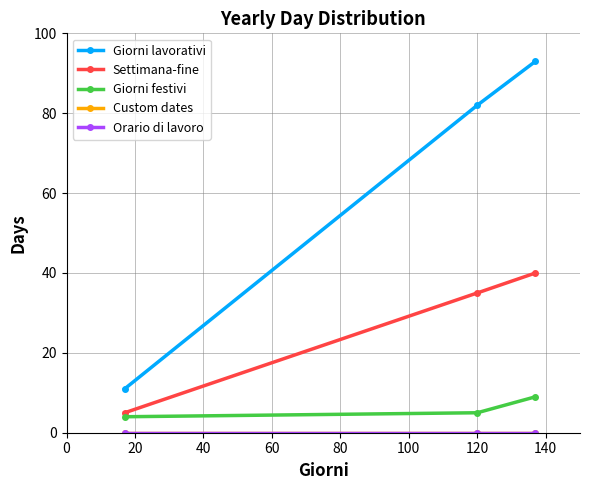

At how many categories does at least one series exceed 70?

2